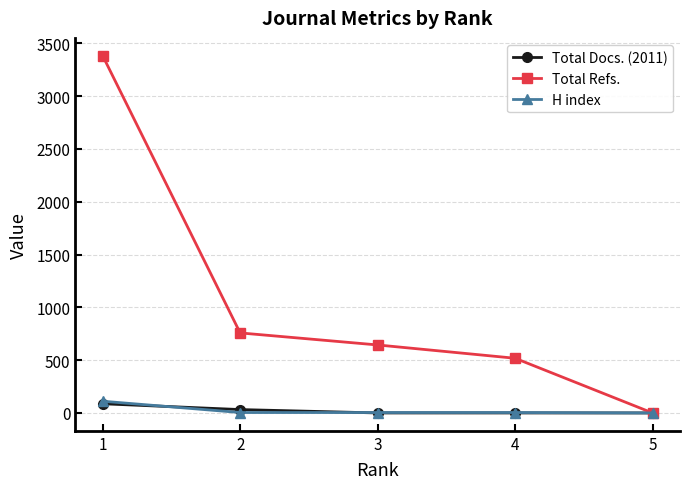

How many data points does each series have?

5